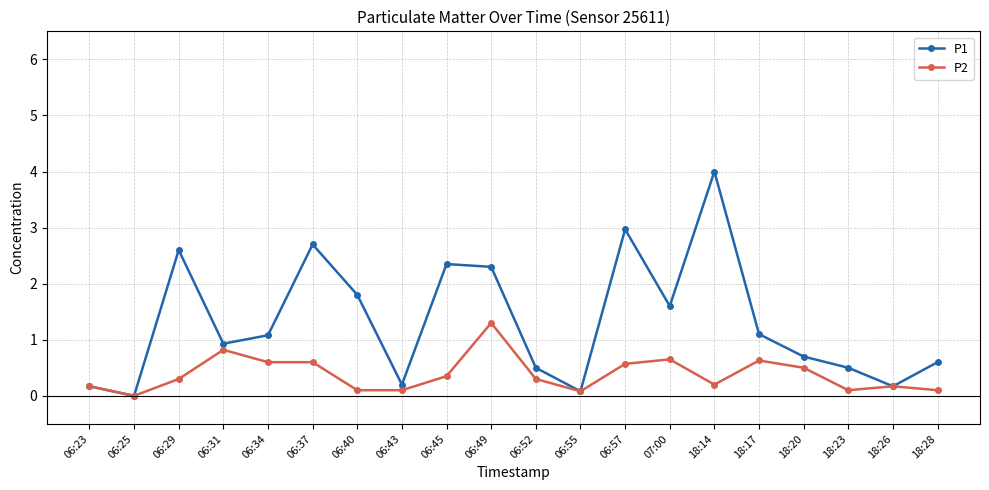

What is the maximum value shown in the chart?

4.0